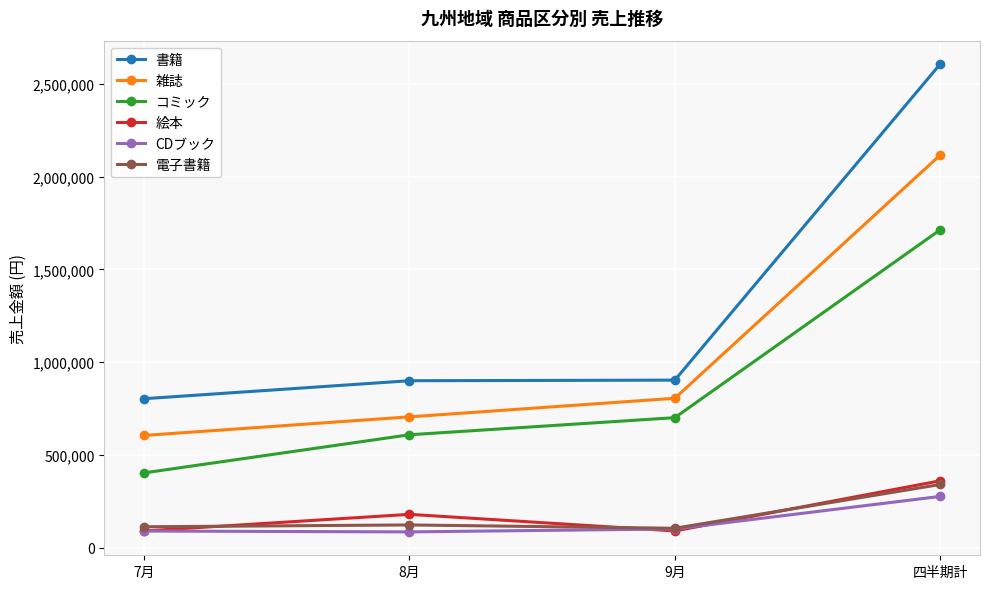

Which series has the largest total across all categories?

書籍